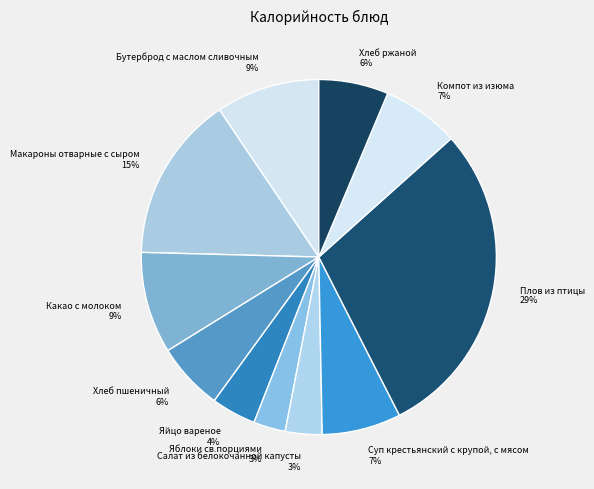

Combined, do Компот из изюма and Салат из белокочанной капусты account for over 50%?

No